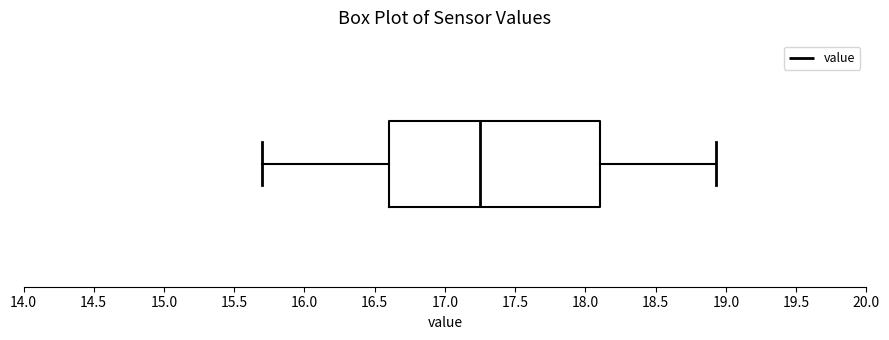

Where is the left edge of the box on the x-axis? The values are not printed on the chart, so give them approximately, as read against the axis.

16.60